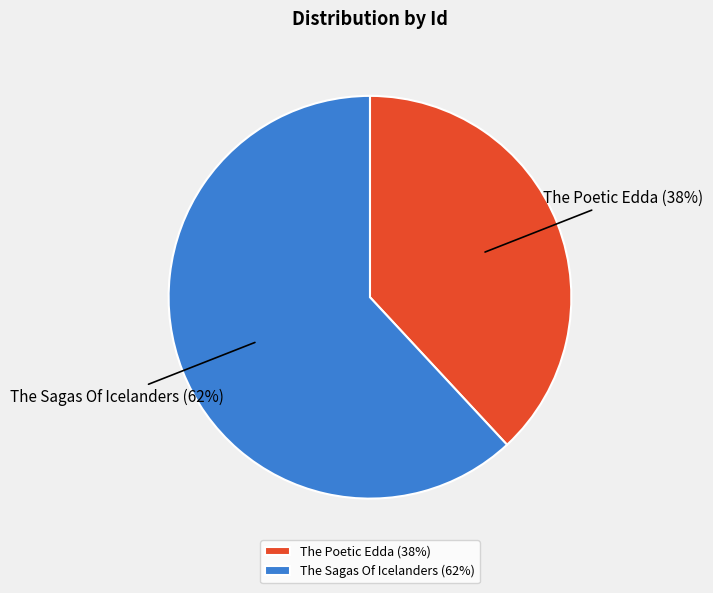

Rank the categories by value from highest to lowest.

The Sagas Of Icelanders, The Poetic Edda